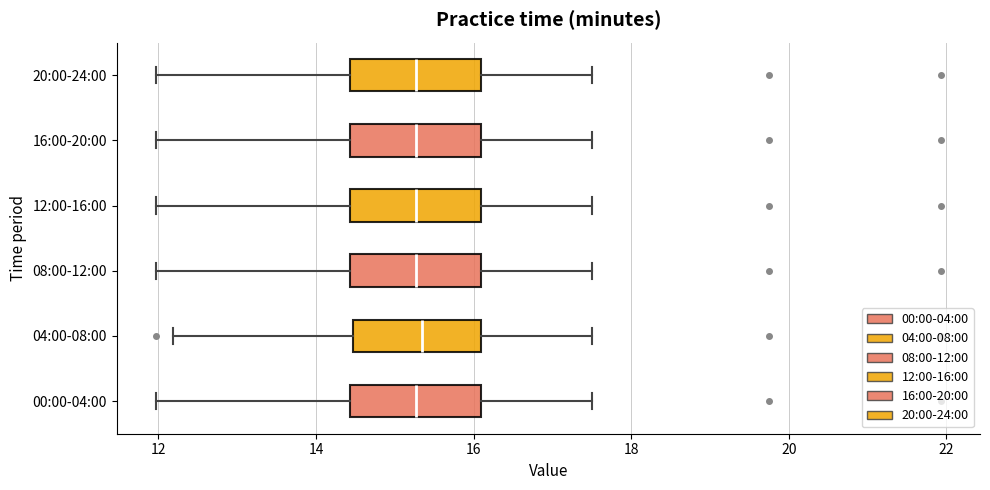

Reading bottom to top, read every box against the x-axis: the position of its median line, the range the box covers, and the ends of its whiskers. The values are not printed on the chart, so give them approximately, as read against the axis.

00:00-04:00: median 15.2, box 14.4 to 16.2, whiskers 12.0 to 17.6
04:00-08:00: median 15.4, box 14.4 to 16.2, whiskers 12.2 to 17.6
08:00-12:00: median 15.2, box 14.4 to 16.2, whiskers 12.0 to 17.6
12:00-16:00: median 15.2, box 14.4 to 16.2, whiskers 12.0 to 17.6
16:00-20:00: median 15.2, box 14.4 to 16.2, whiskers 12.0 to 17.6
20:00-24:00: median 15.2, box 14.4 to 16.2, whiskers 12.0 to 17.6